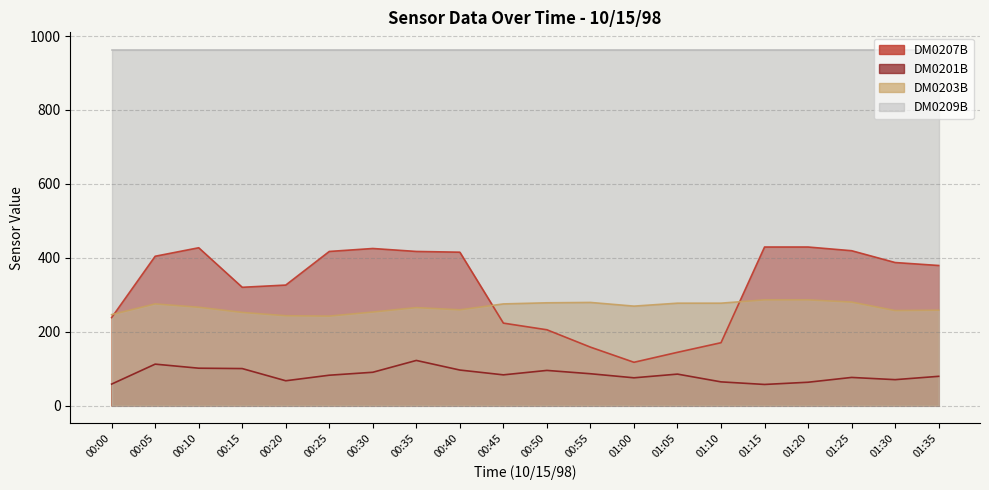

Which series has the largest total across all categories?

DM0209B